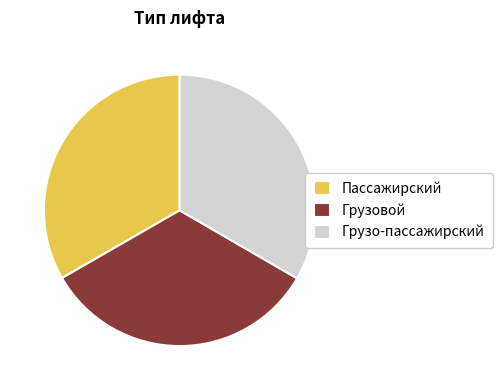

Combined, do Грузовой and Пассажирский account for over 50%?

Yes